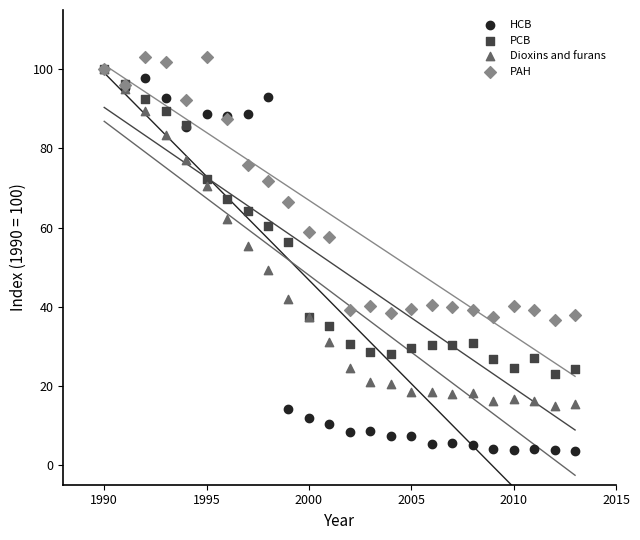

Which series reaches the maximum Y coordinate?

PAH